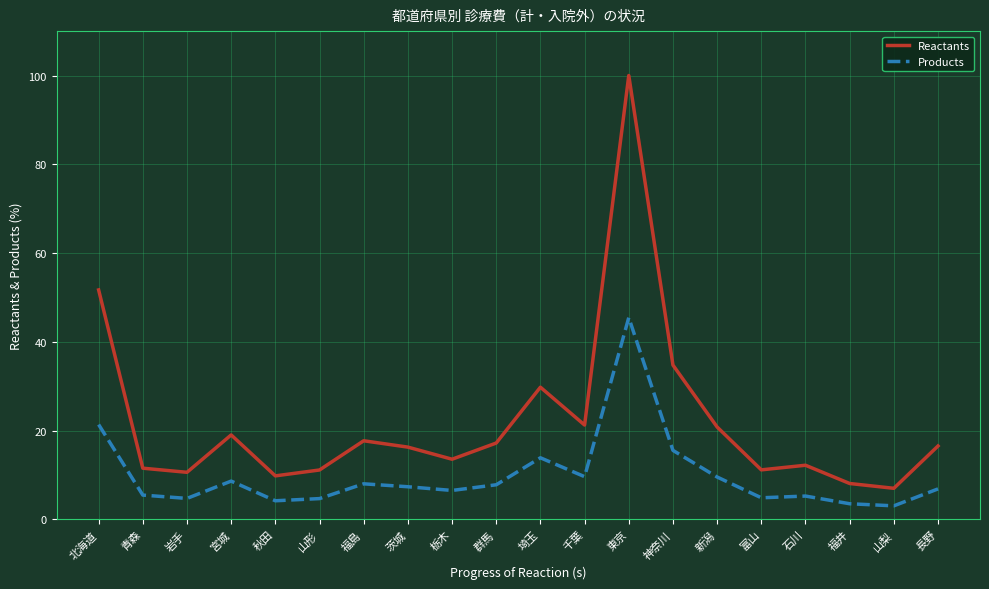

At how many categories does at least one series exceed 34?

3